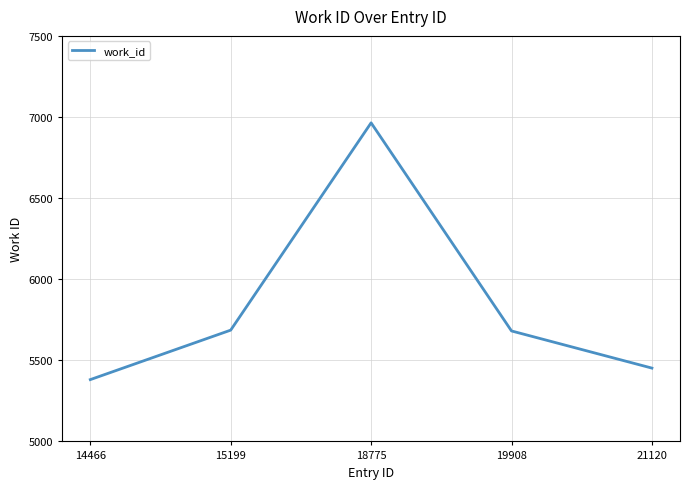

How many lines are shown in the chart?

1